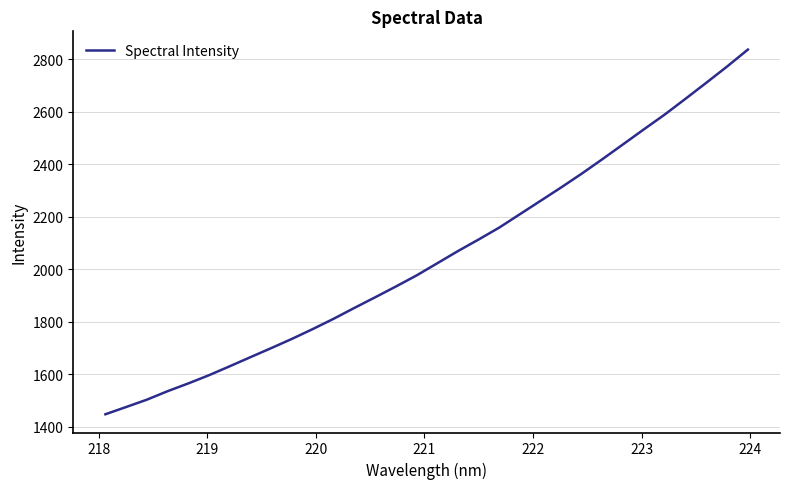

What is the difference between the maximum and minimum values?

1388.6